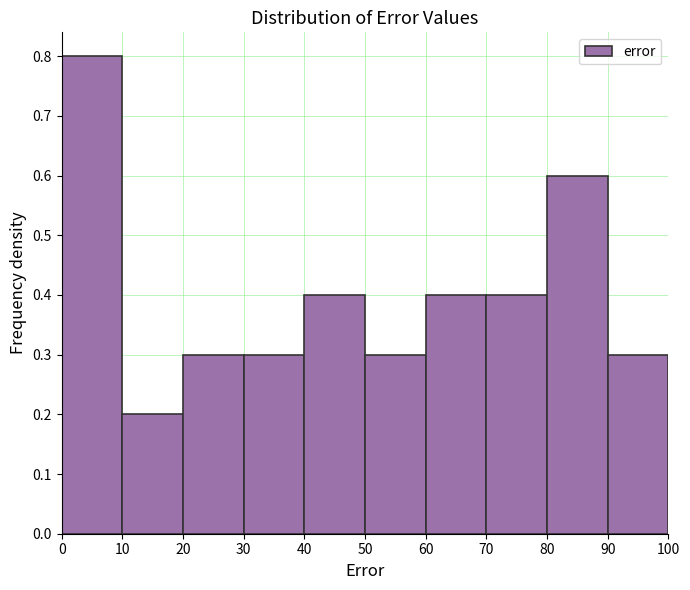

Which range on the x-axis has the tallest bar?

0 to 10